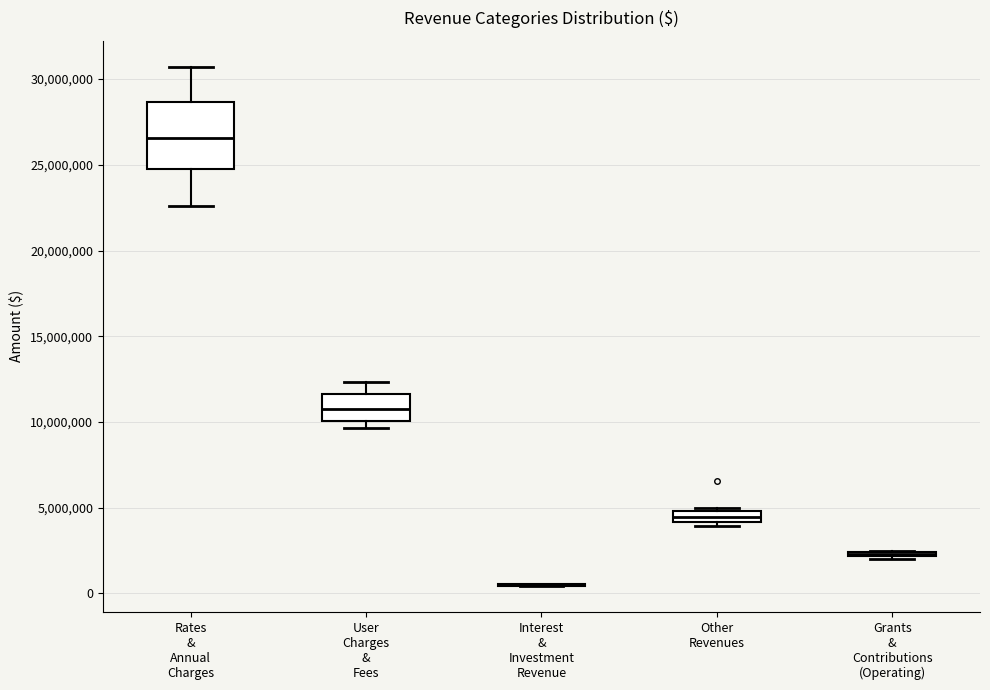

Comparing the boxes themselves (not the whiskers), which one is the tallest?

Rates & Annual Charges